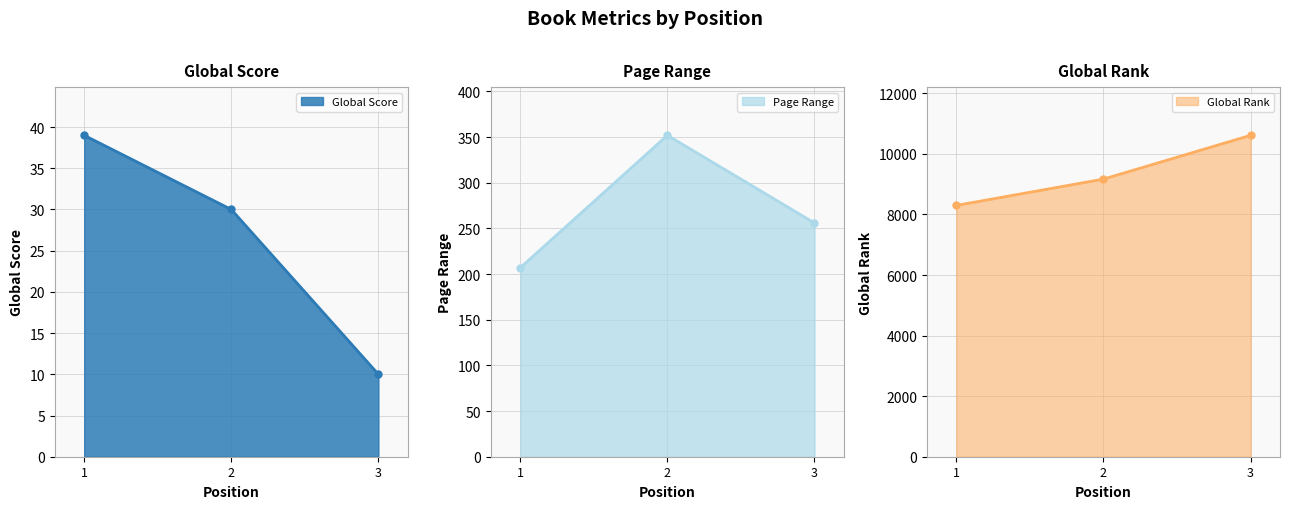

Reading left to right, extract all data points from this chart.

Global Score: 1=39	2=30	3=10
Page Range: 1=207	2=352	3=256
Global Rank: 1=8300	2=9169	3=10615